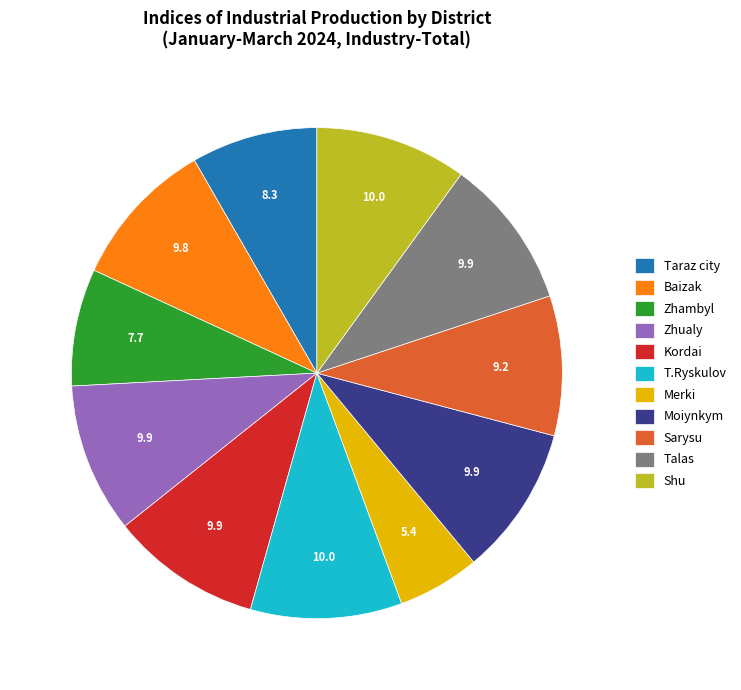

Do T.Ryskulov and Moiynkym together represent more than half of the pie?

No